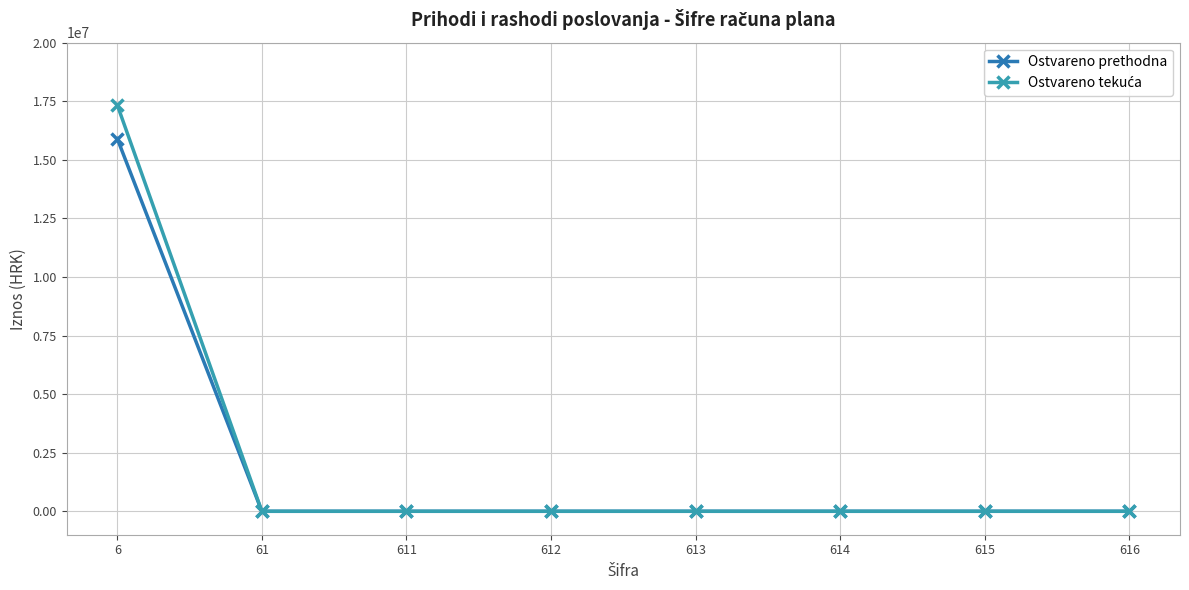

Does the chart have visible grid lines?

Yes